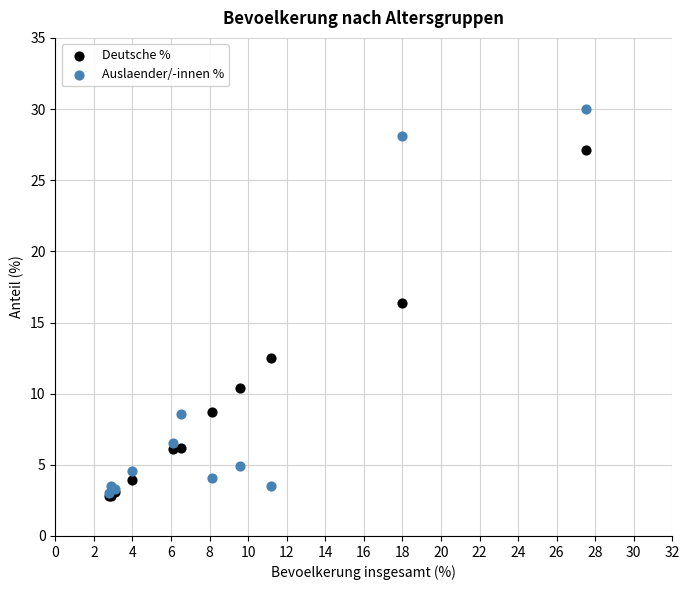

Which series contains the highest Y value?

Auslaender/-innen %